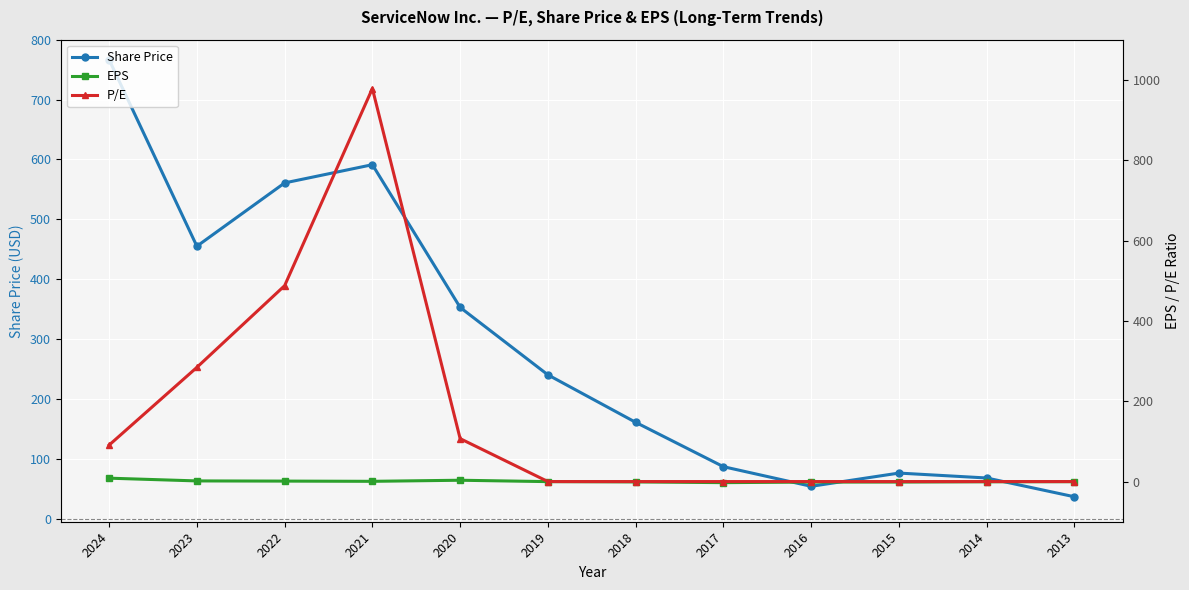

The Share Price series shows 352.9 at 2020. True or false?

True